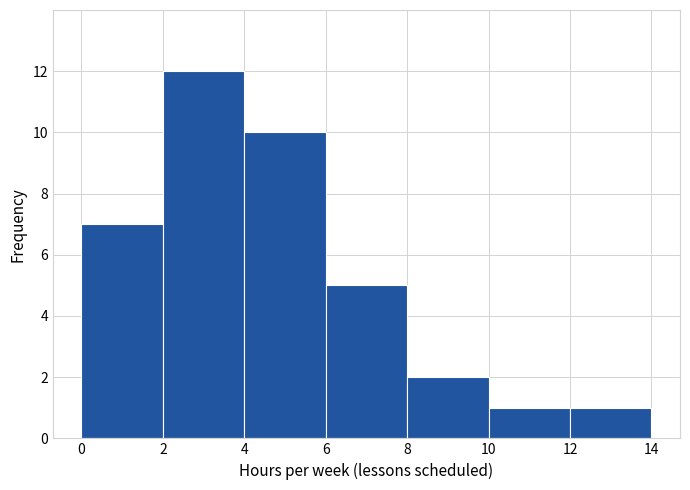

How tall is the bar that spans 12 to 14 on the x-axis? The values are not printed on the chart, so give them approximately, as read against the axis.

1